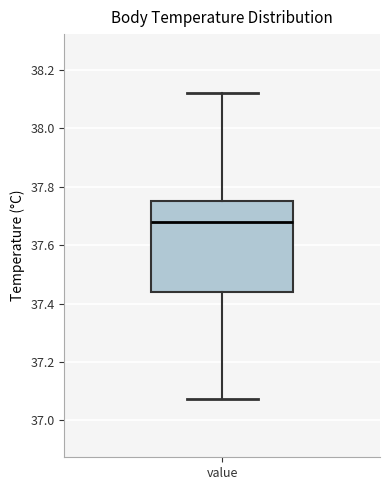

Where is the upper edge of the box for value on the y-axis? The values are not printed on the chart, so give them approximately, as read against the axis.

37.76